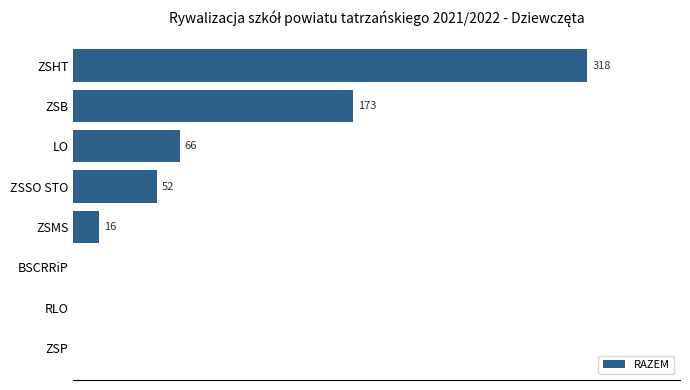

Which category has the highest value across all series?

ZSHT